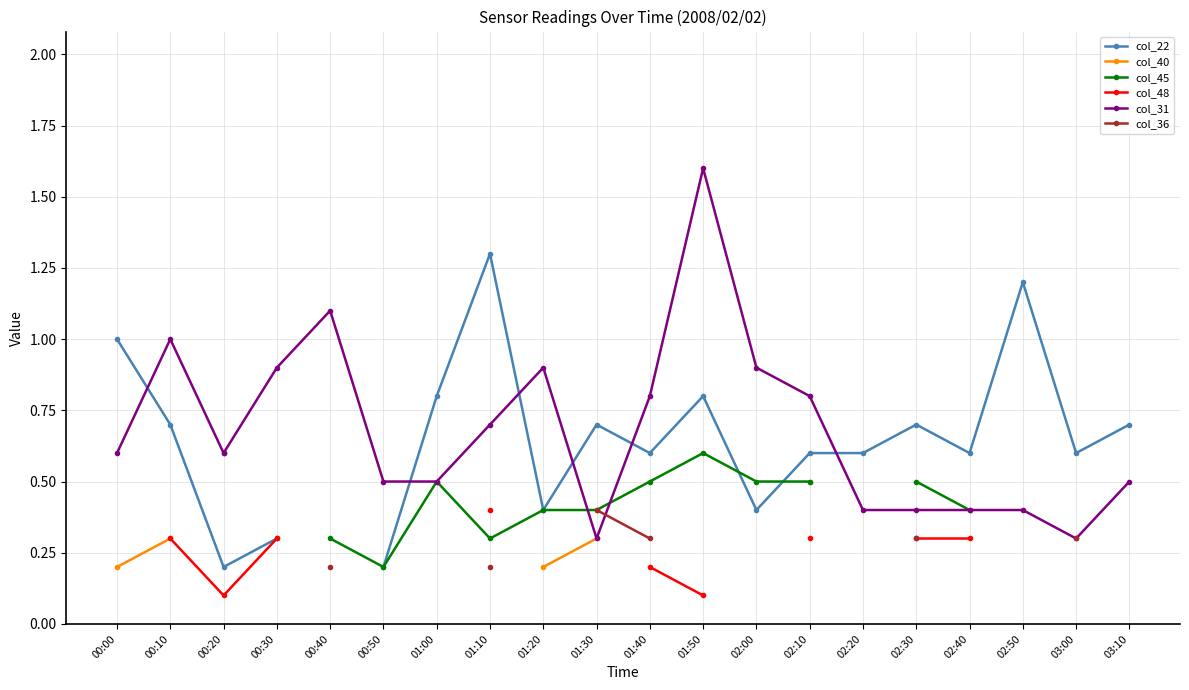

Which category has the lowest value across all series?

00:20